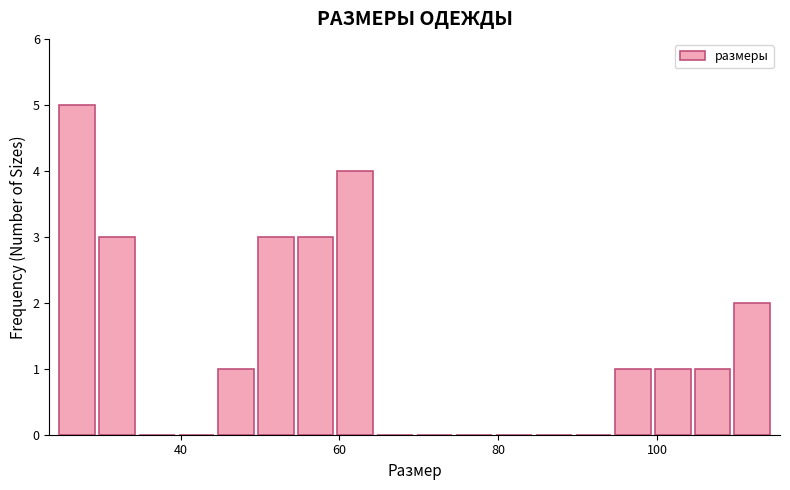

Read against the x-axis, roughly where is the centre of the tallest bar?

28